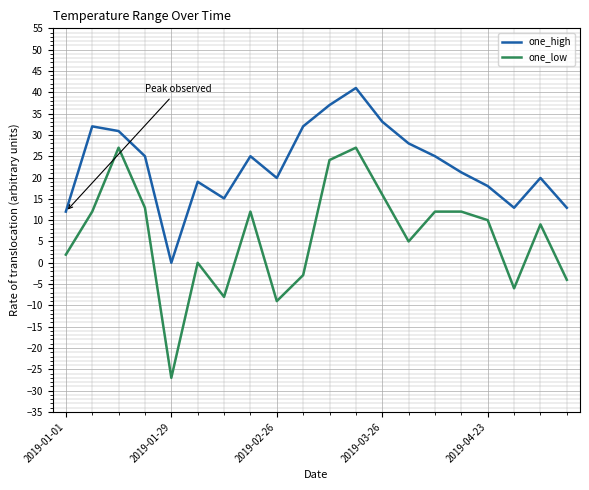

What is the difference between the maximum and minimum values in the one_high series?

41.0